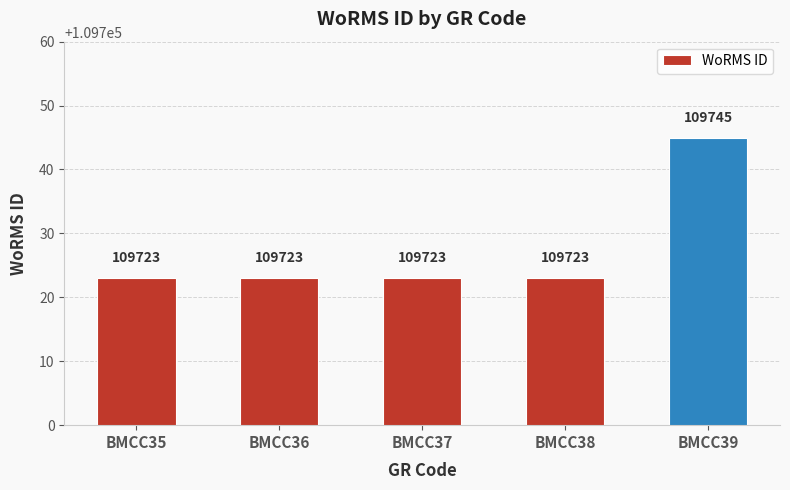

Read the value at BMCC36.

109723